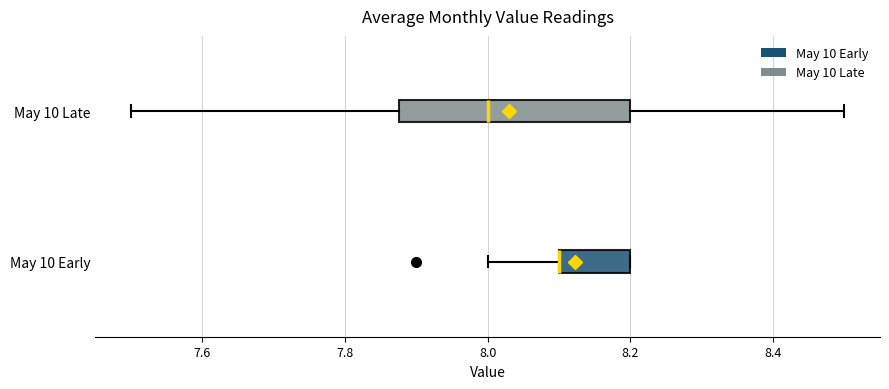

Reading bottom to top, read every box against the x-axis: the position of its median line, the range the box covers, and the ends of its whiskers. The values are not printed on the chart, so give them approximately, as read against the axis.

May 10 Early: median 8.10 (drawn on the box's left edge), box 8.10 to 8.20, whiskers 8.00 to 8.20
May 10 Late: median 8.00, box 7.88 to 8.20, whiskers 7.50 to 8.50